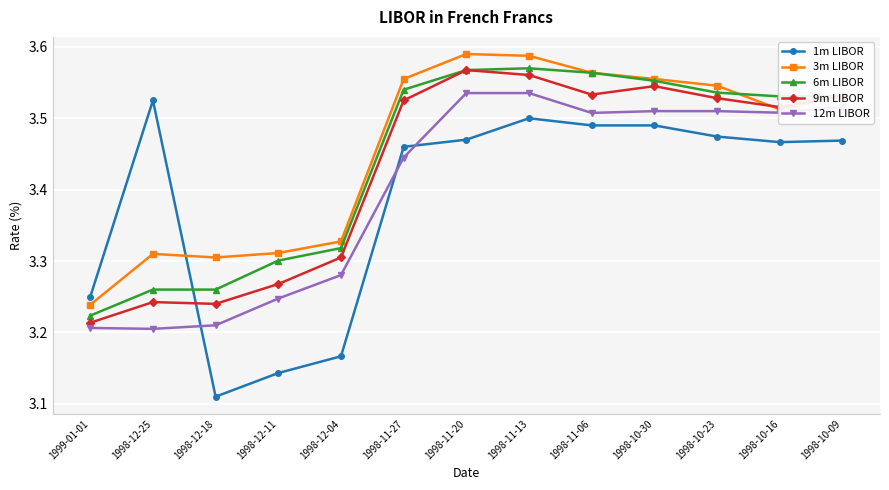

Which category has the lowest value in the 3m LIBOR series?

1999-01-01